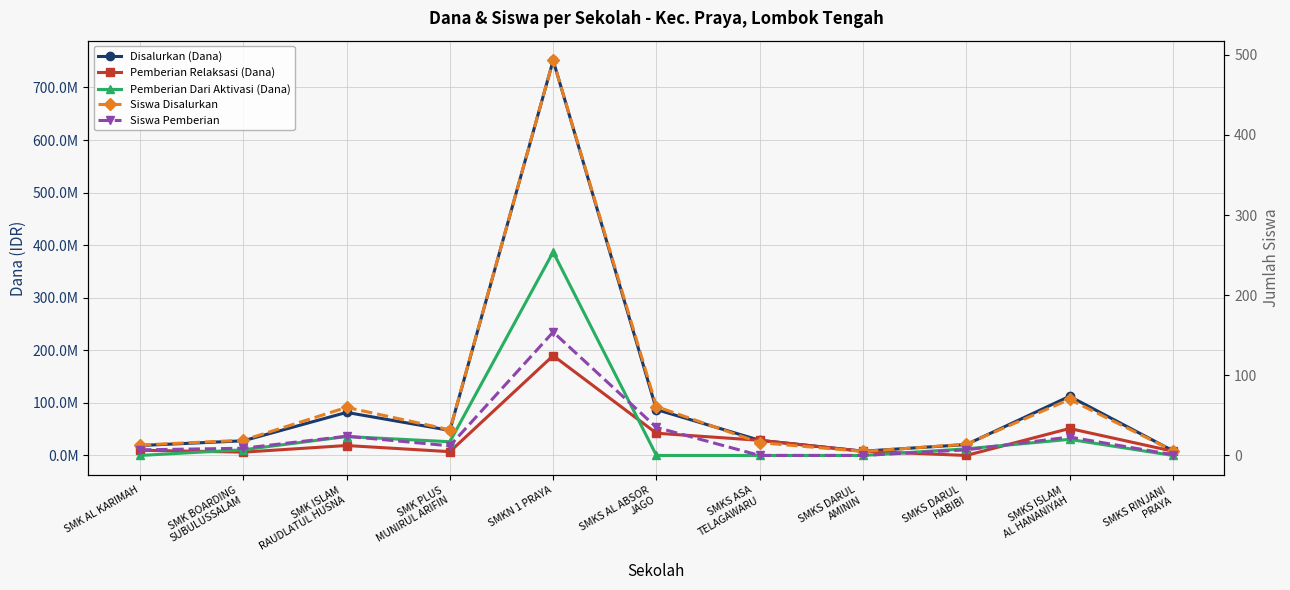

Reading right to left, what are all the values shown in this chart?

Disalurkan (Dana): SMKS RINJANI
PRAYA=9000000	SMKS ISLAM
AL HANANIYAH=112500000	SMKS DARUL
HABIBI=20700000	SMKS DARUL
AMININ=8100000	SMKS ASA
TELAGAWARU=28800000	SMKS AL ABSOR
JAGO=87300000	SMKN 1 PRAYA=751500000	SMK PLUS
MUNIRUL ARIFIN=47700000	SMK ISLAM
RAUDLATUL HUSNA=81900000	SMK BOARDING
SUBULUSSALAM=27900000	SMK AL KARIMAH=18900000
Pemberian Relaksasi (Dana): SMKS RINJANI
PRAYA=8100000	SMKS ISLAM
AL HANANIYAH=51300000	SMKS DARUL
HABIBI=0	SMKS DARUL
AMININ=8100000	SMKS ASA
TELAGAWARU=28800000	SMKS AL ABSOR
JAGO=42300000	SMKN 1 PRAYA=189900000	SMK PLUS
MUNIRUL ARIFIN=7200000	SMK ISLAM
RAUDLATUL HUSNA=18900000	SMK BOARDING
SUBULUSSALAM=6300000	SMK AL KARIMAH=9900000
Pemberian Dari Aktivasi (Dana): SMKS RINJANI
PRAYA=0	SMKS ISLAM
AL HANANIYAH=30600000	SMKS DARUL
HABIBI=12600000	SMKS DARUL
AMININ=0	SMKS ASA
TELAGAWARU=0	SMKS AL ABSOR
JAGO=0	SMKN 1 PRAYA=387000000	SMK PLUS
MUNIRUL ARIFIN=26100000	SMK ISLAM
RAUDLATUL HUSNA=36000000	SMK BOARDING
SUBULUSSALAM=10800000	SMK AL KARIMAH=0
Siswa Disalurkan: SMKS RINJANI
PRAYA=6	SMKS ISLAM
AL HANANIYAH=70	SMKS DARUL
HABIBI=14	SMKS DARUL
AMININ=5	SMKS ASA
TELAGAWARU=16	SMKS AL ABSOR
JAGO=61	SMKN 1 PRAYA=493	SMK PLUS
MUNIRUL ARIFIN=32	SMK ISLAM
RAUDLATUL HUSNA=60	SMK BOARDING
SUBULUSSALAM=19	SMK AL KARIMAH=13
Siswa Pemberian: SMKS RINJANI
PRAYA=1	SMKS ISLAM
AL HANANIYAH=23	SMKS DARUL
HABIBI=7	SMKS DARUL
AMININ=0	SMKS ASA
TELAGAWARU=0	SMKS AL ABSOR
JAGO=35	SMKN 1 PRAYA=154	SMK PLUS
MUNIRUL ARIFIN=12	SMK ISLAM
RAUDLATUL HUSNA=24	SMK BOARDING
SUBULUSSALAM=9	SMK AL KARIMAH=7